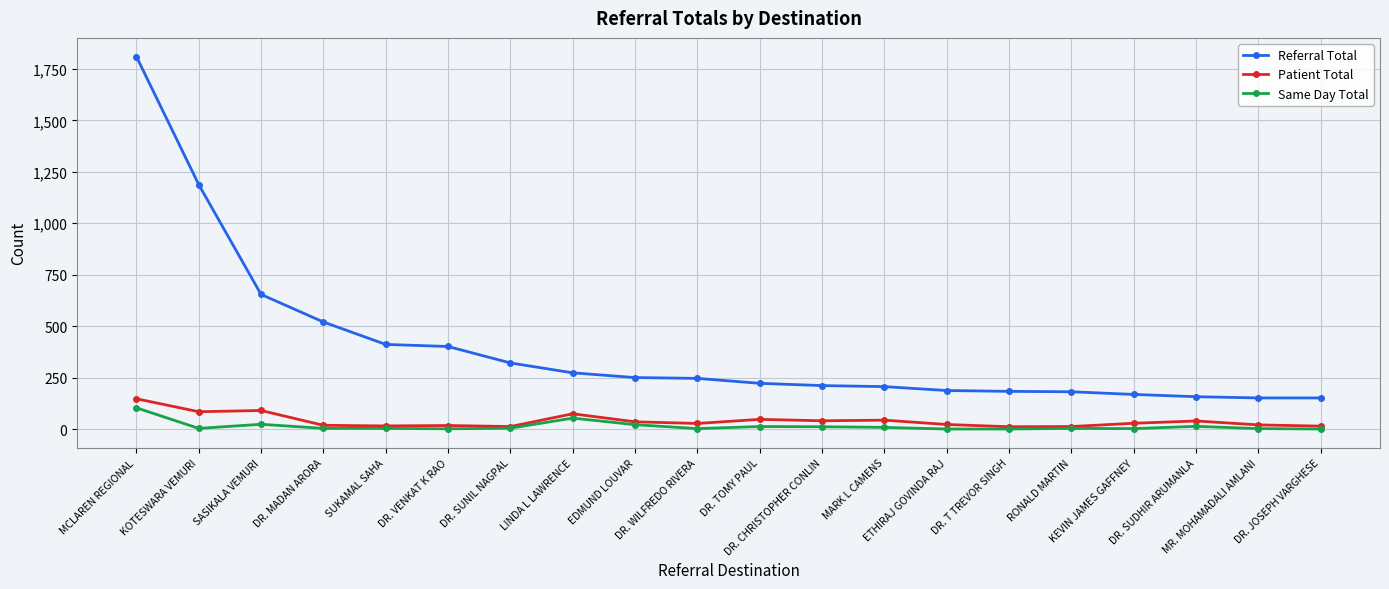

Which series has the widest spread of values?

Referral Total